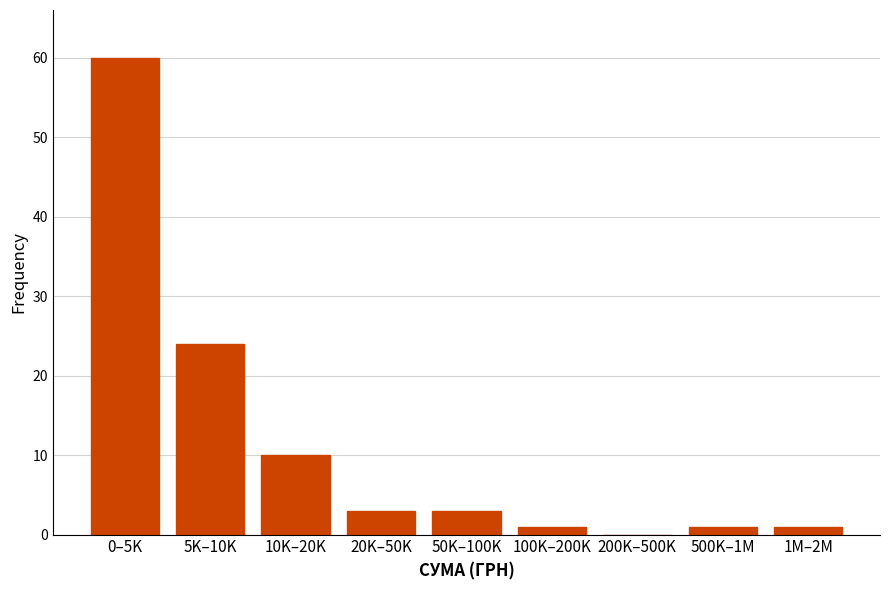

Reading right to left, extract all data points from this chart.

1M–2M=1	500K–1M=1	200K–500K=0	100K–200K=1	50K–100K=3	20K–50K=3	10K–20K=10	5K–10K=24	0–5K=60